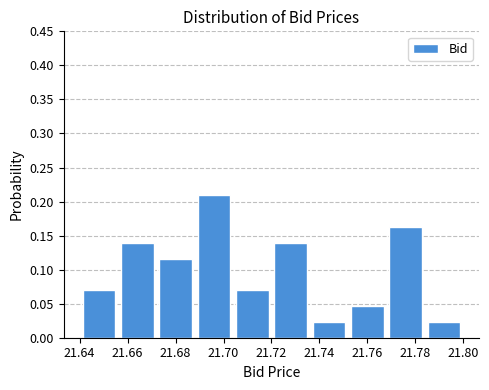

Reading left to right, transcribe this chart: for each bar, give the range it covers on the x-axis and its height. The values are not printed on the chart, so give them approximately, as read against the axis.

21.640 to 21.656: 0.070
21.656 to 21.672: 0.140
21.672 to 21.688: 0.115
21.688 to 21.704: 0.210
21.704 to 21.720: 0.070
21.720 to 21.736: 0.140
21.736 to 21.752: 0.025
21.752 to 21.768: 0.045
21.768 to 21.784: 0.165
21.784 to 21.800: 0.025